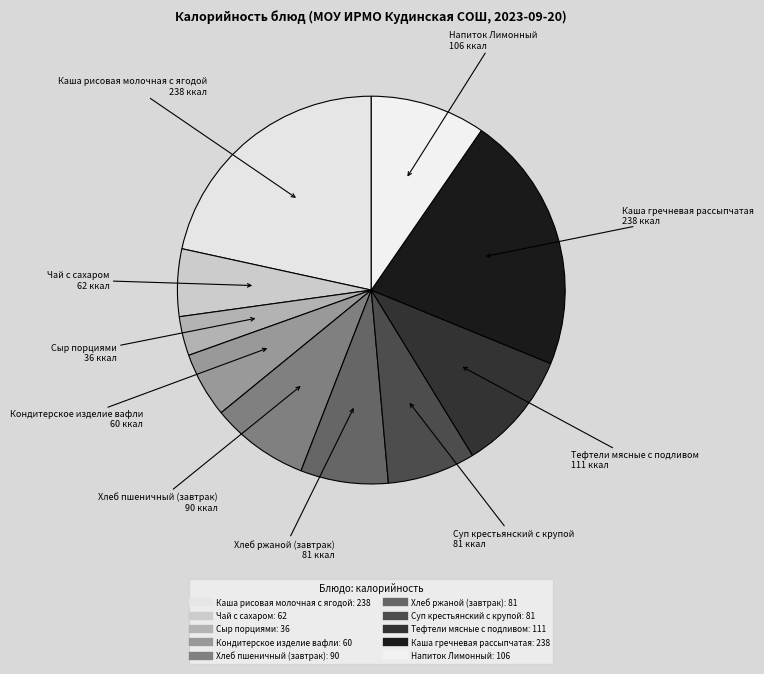

How many slices are in this pie chart?

10